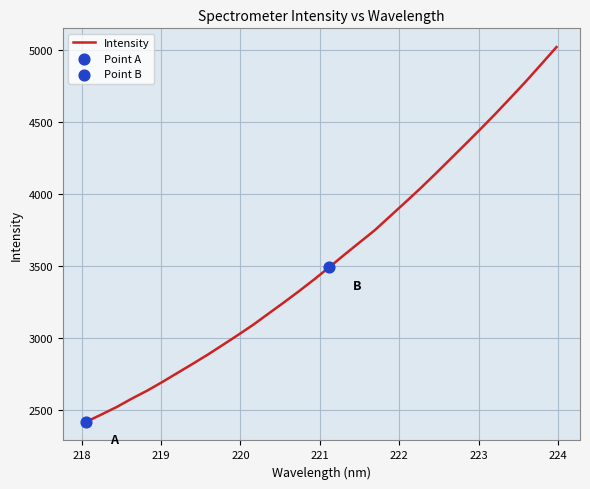

What is the difference between the maximum and minimum values?

2601.9